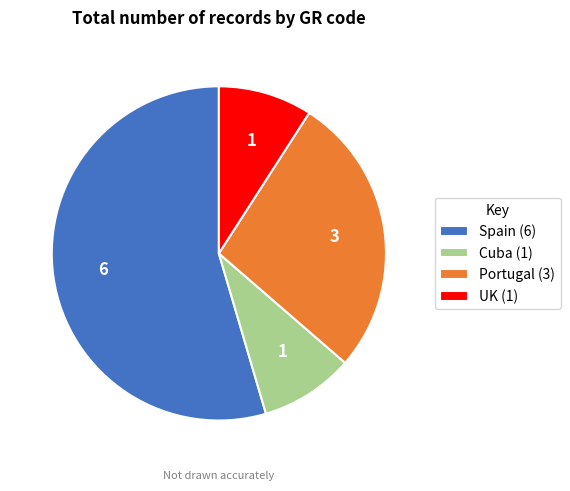

Count the number of slices in the pie.

4